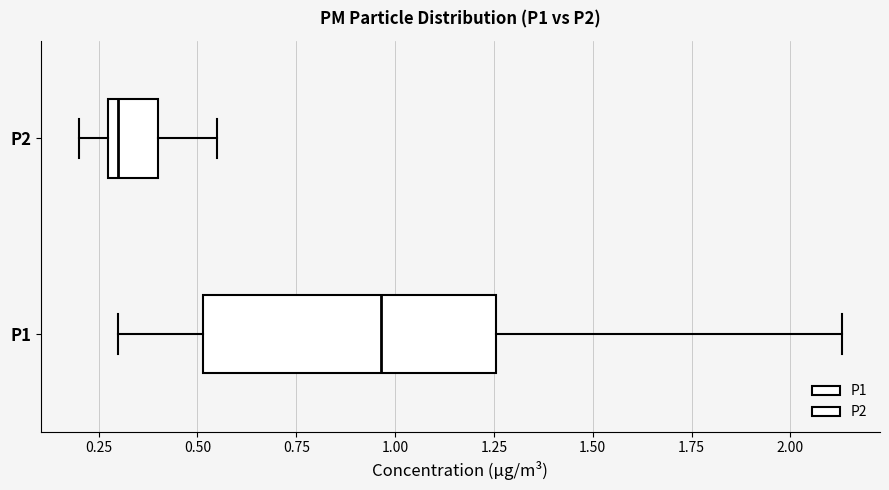

Where is the left edge of the box for P2 on the x-axis? The values are not printed on the chart, so give them approximately, as read against the axis.

0.25